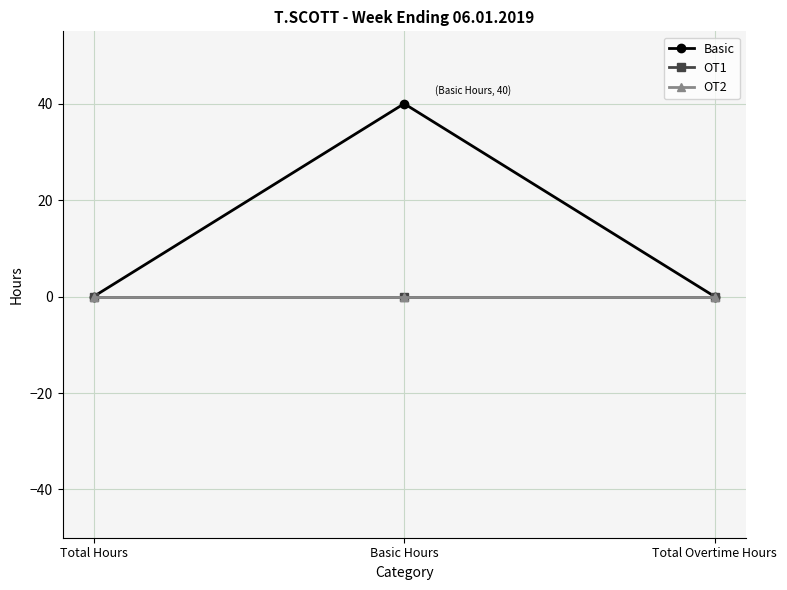

Is this an area chart (filled region under the line)?

No